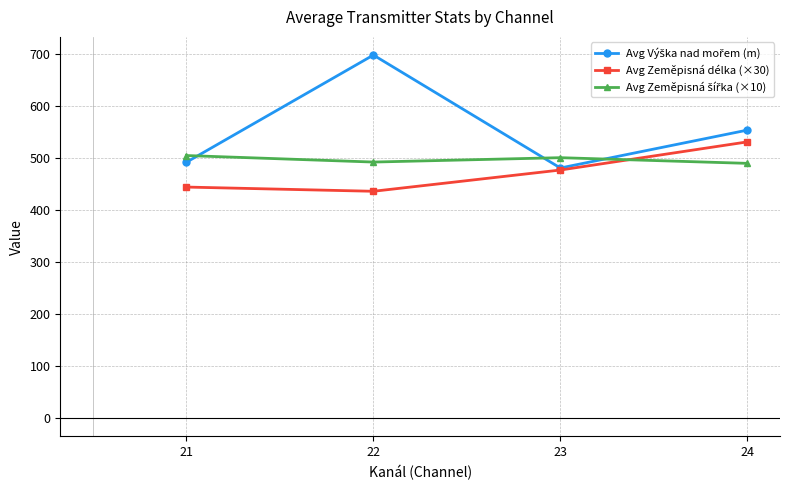

What value does the Avg Zeměpisná délka (×30) series have at 22?

435.6